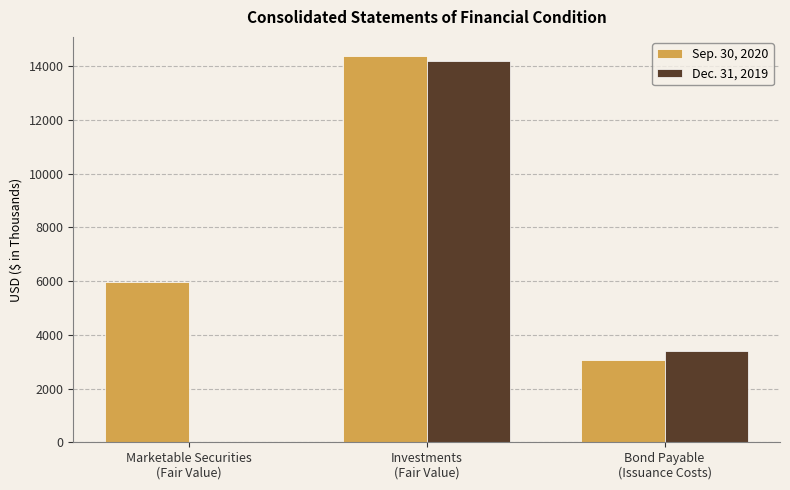

What is the greatest value displayed?

14374